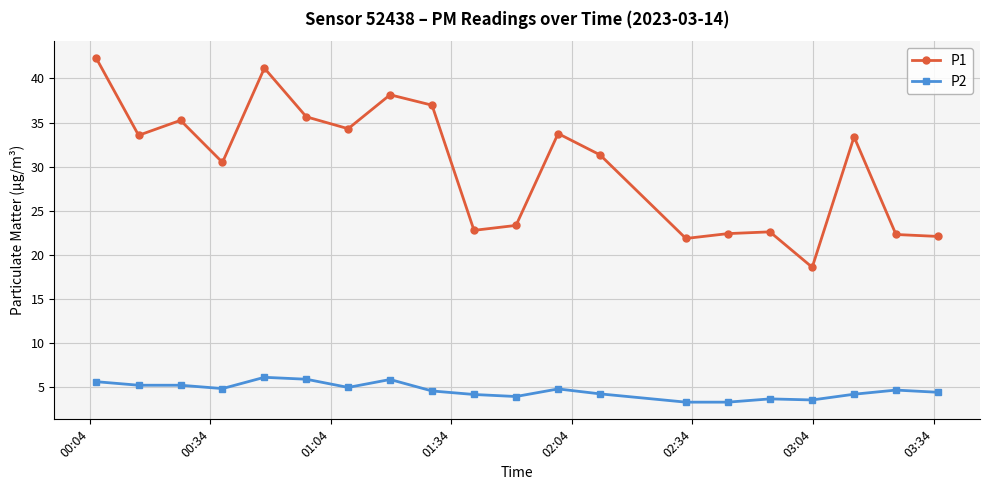

True or false: P2 has more than 1 interior local peaks.

True